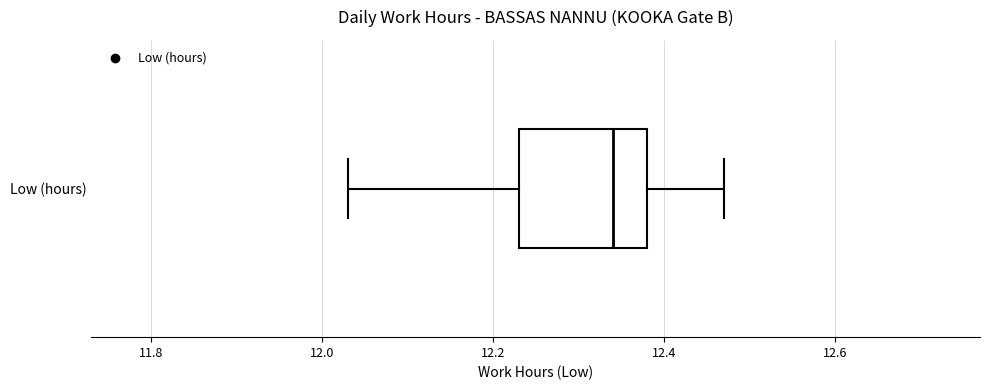

Transcribe this box plot: give where the median line is, the range the box spans, and where the two whiskers end, as read against the x-axis. The values are not printed on the chart, so give them approximately, as read against the axis.

median 12.34, box 12.24 to 12.38, whiskers 12.04 to 12.48